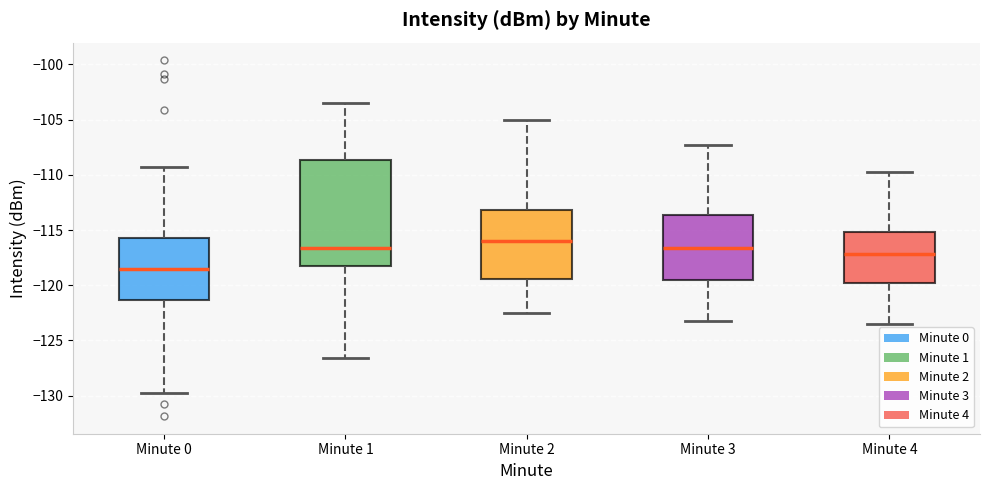

Which box has the lowest median line?

Minute 0